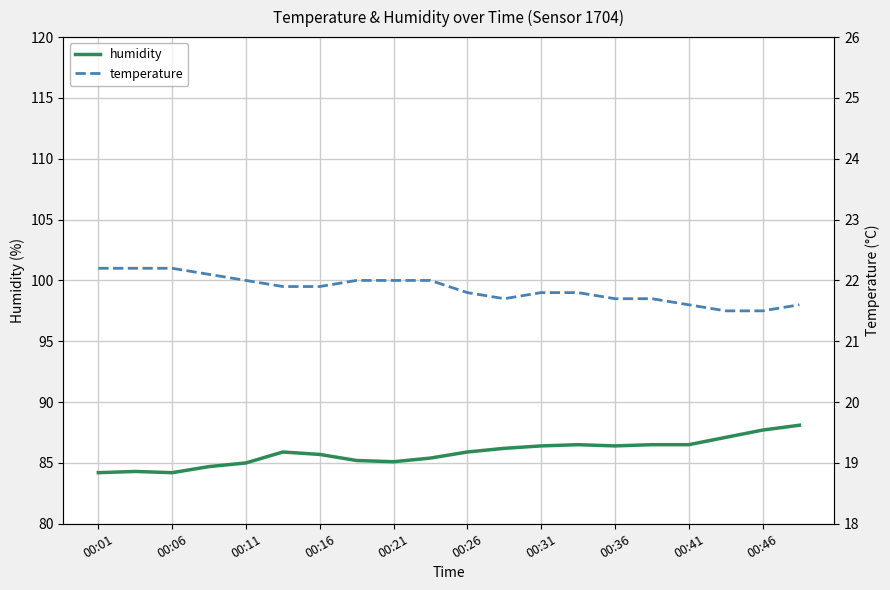

Reading left to right, transcribe all the data shown in this chart.

humidity: 84.2	84.3	84.2	84.7	85.0	85.9	85.7	85.2	85.1	85.4	85.9	86.2	86.4	86.5	86.4	86.5	86.5	87.1	87.7	88.1
temperature: 22.2	22.2	22.2	22.1	22.0	21.9	21.9	22.0	22.0	22.0	21.8	21.7	21.8	21.8	21.7	21.7	21.6	21.5	21.5	21.6